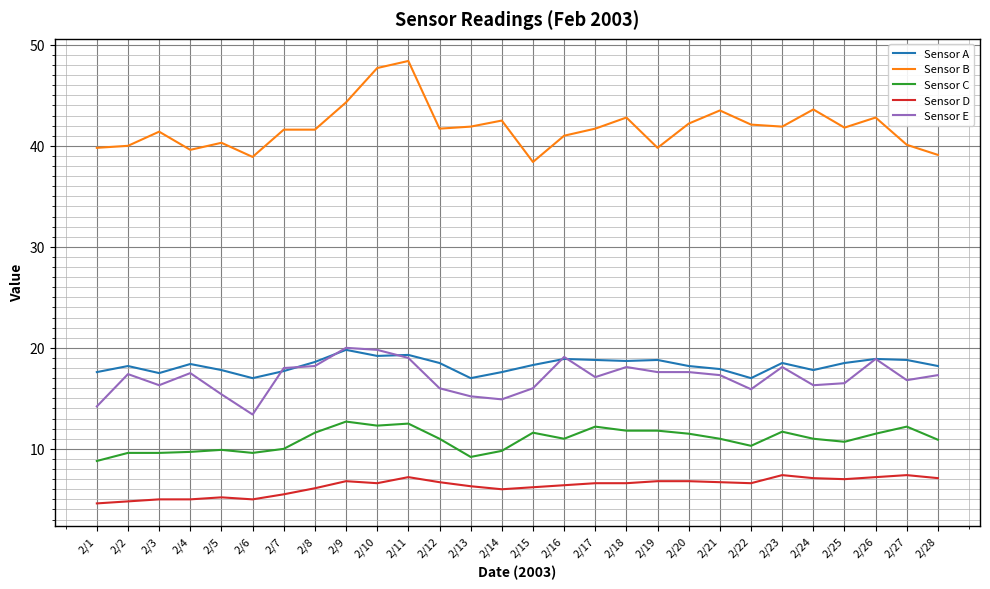

At which category does Sensor E reach its first local valley?

2/3